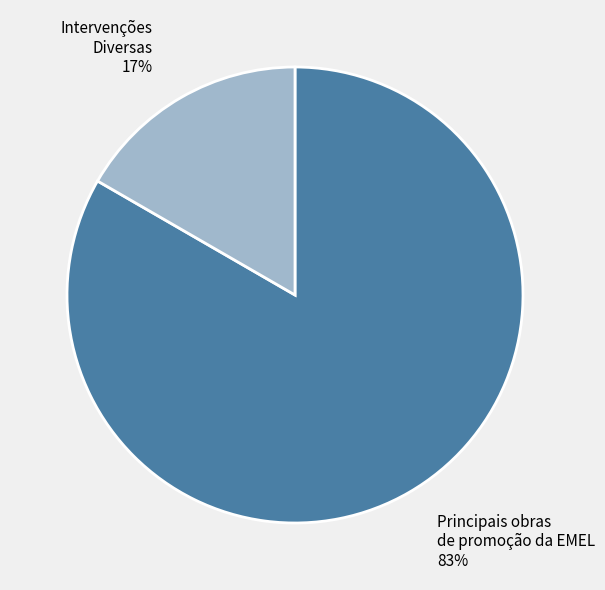

To the nearest percent, what is the average slice percentage?

50%